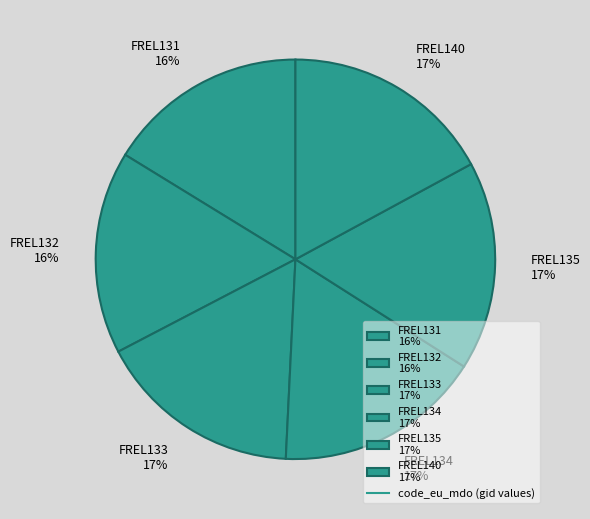

True or false: FREL134 17% accounts for 28% of the total.

False